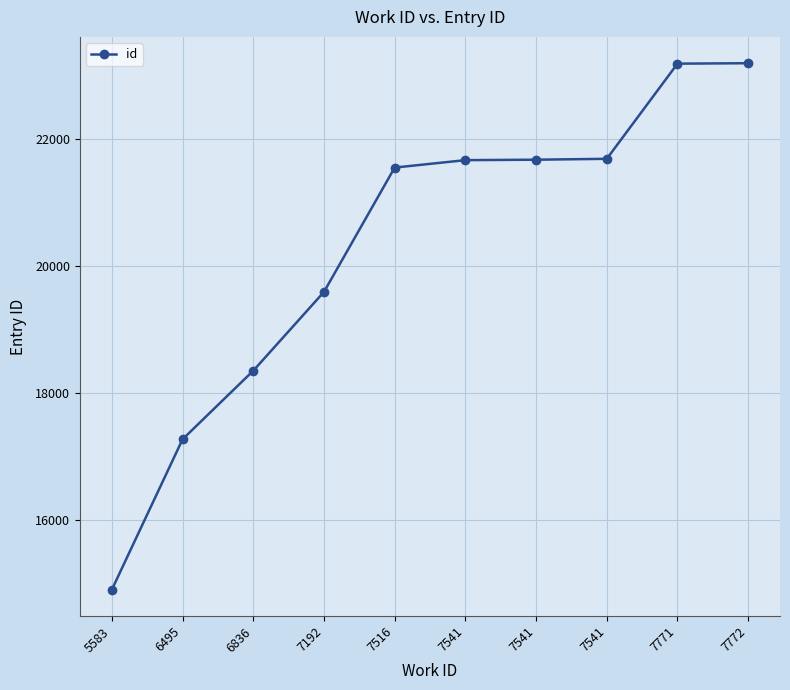

The value at 7541 is 21695. True or false?

True